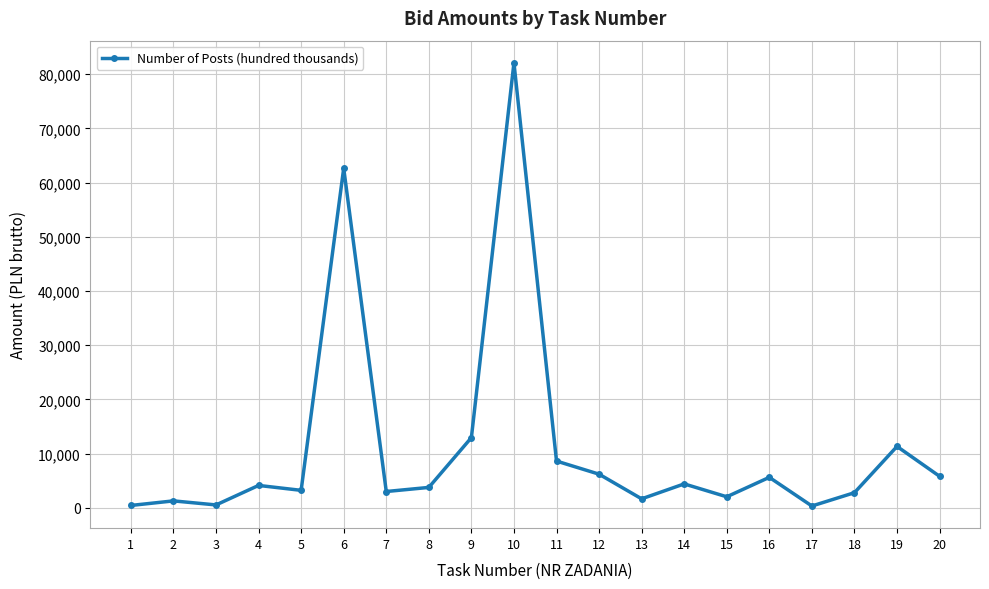

What value does the data have at 19?

11340.0